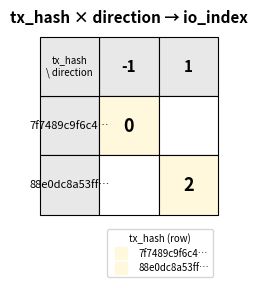

Between direction and io_index, which series saw the biggest shift?

7f7489c9f6c4dc28cbdb4de9cd7703aaffb506e